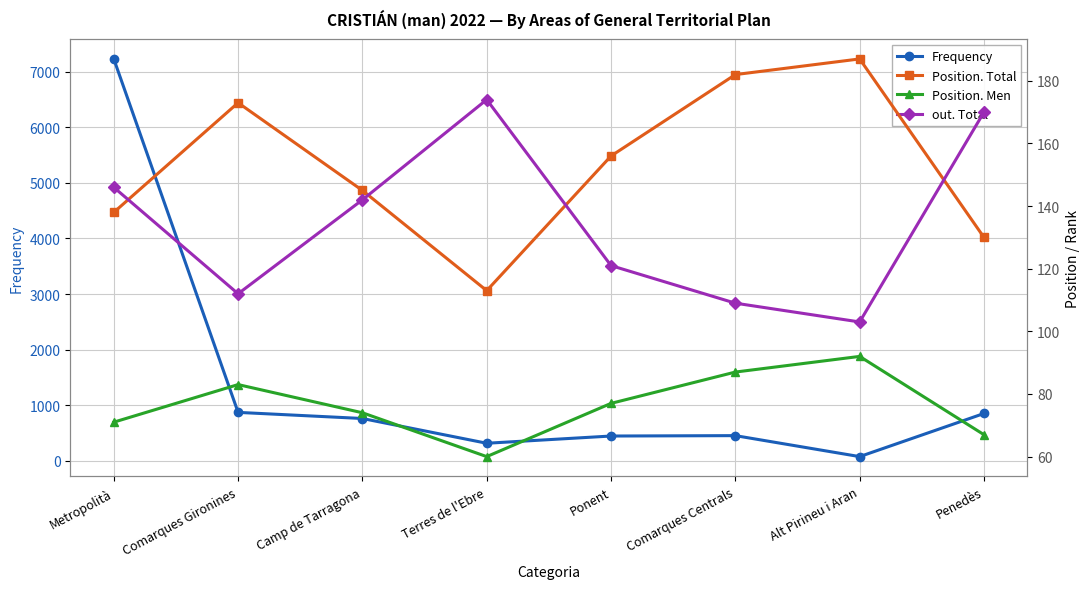

What is the highest value of the Position. Total series?

187